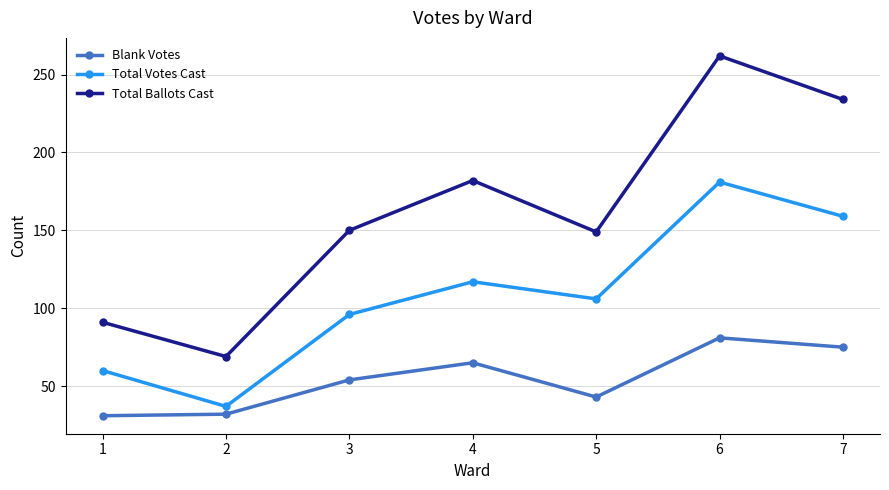

What is the value of the Total Votes Cast point at the 7th from the left?

159